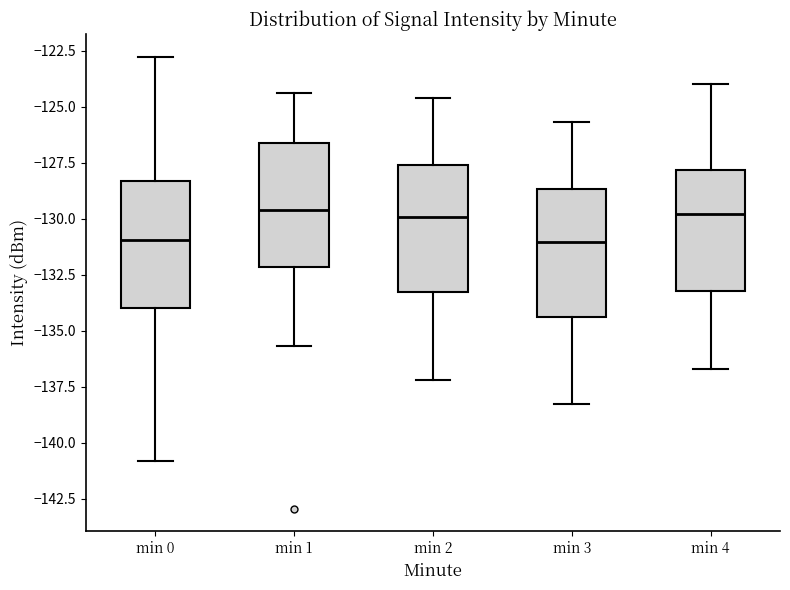

Where does the lower whisker of the box for min 2 end on the y-axis? The values are not printed on the chart, so give them approximately, as read against the axis.

-137.0